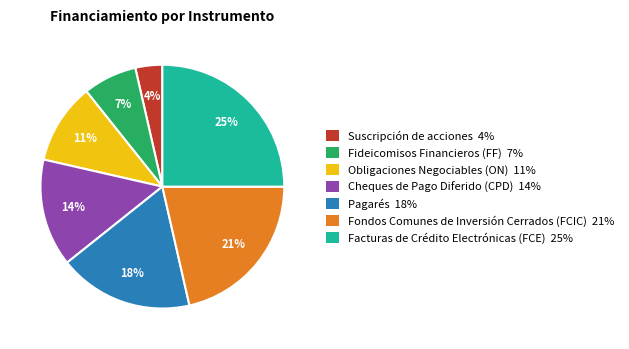

How many segments does this pie chart have?

7